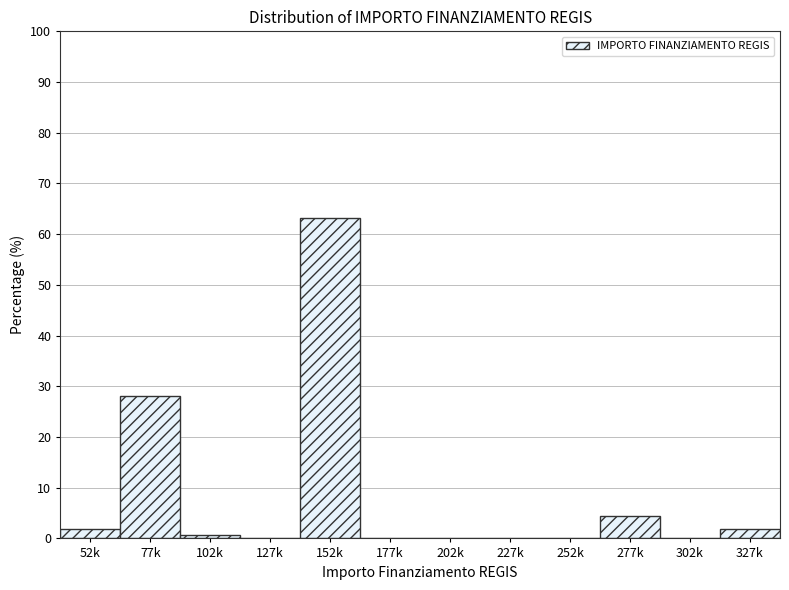

Reading left to right, transcribe all the data shown in this chart.

52k=1.9	77k=28.1	102k=0.6	127k=0.0	152k=63.1	177k=0.0	202k=0.0	227k=0.0	252k=0.0	277k=4.4	302k=0.0	327k=1.9